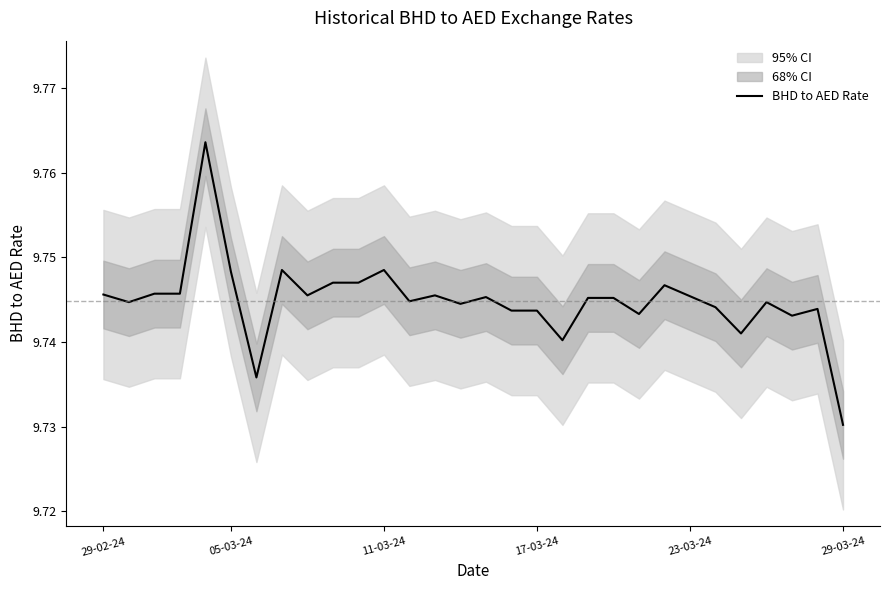

At which label does BHD to AED Rate reach its minimum?

29-03-24